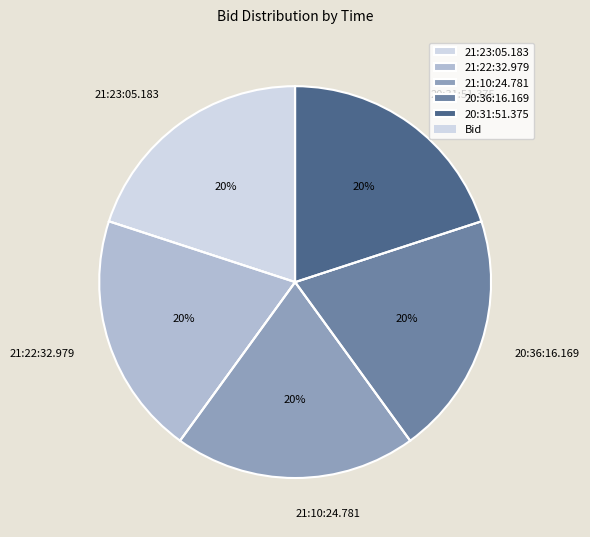

How many slices are in this pie chart?

5